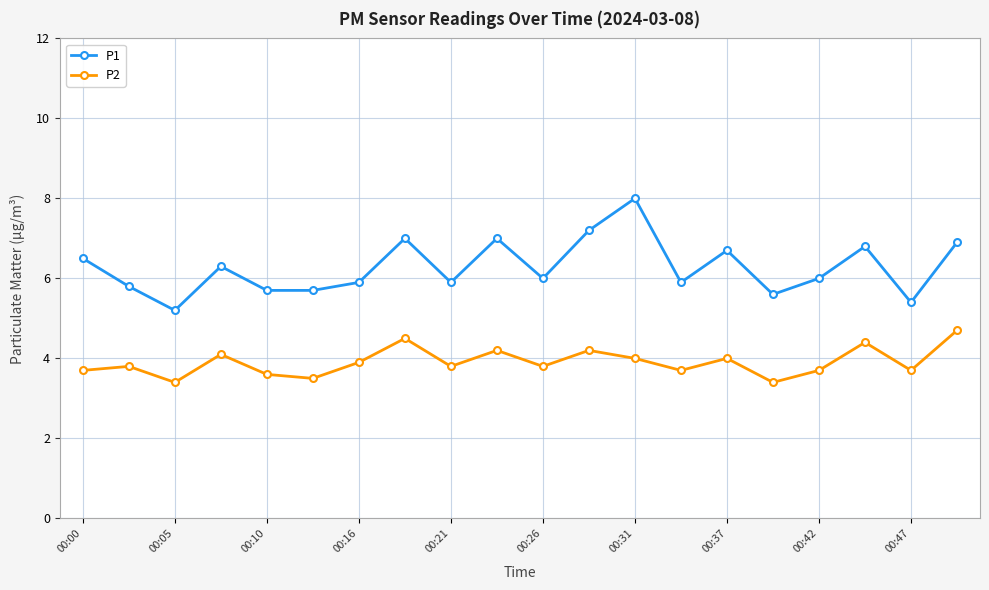

Which series has the largest total across all categories?

P1